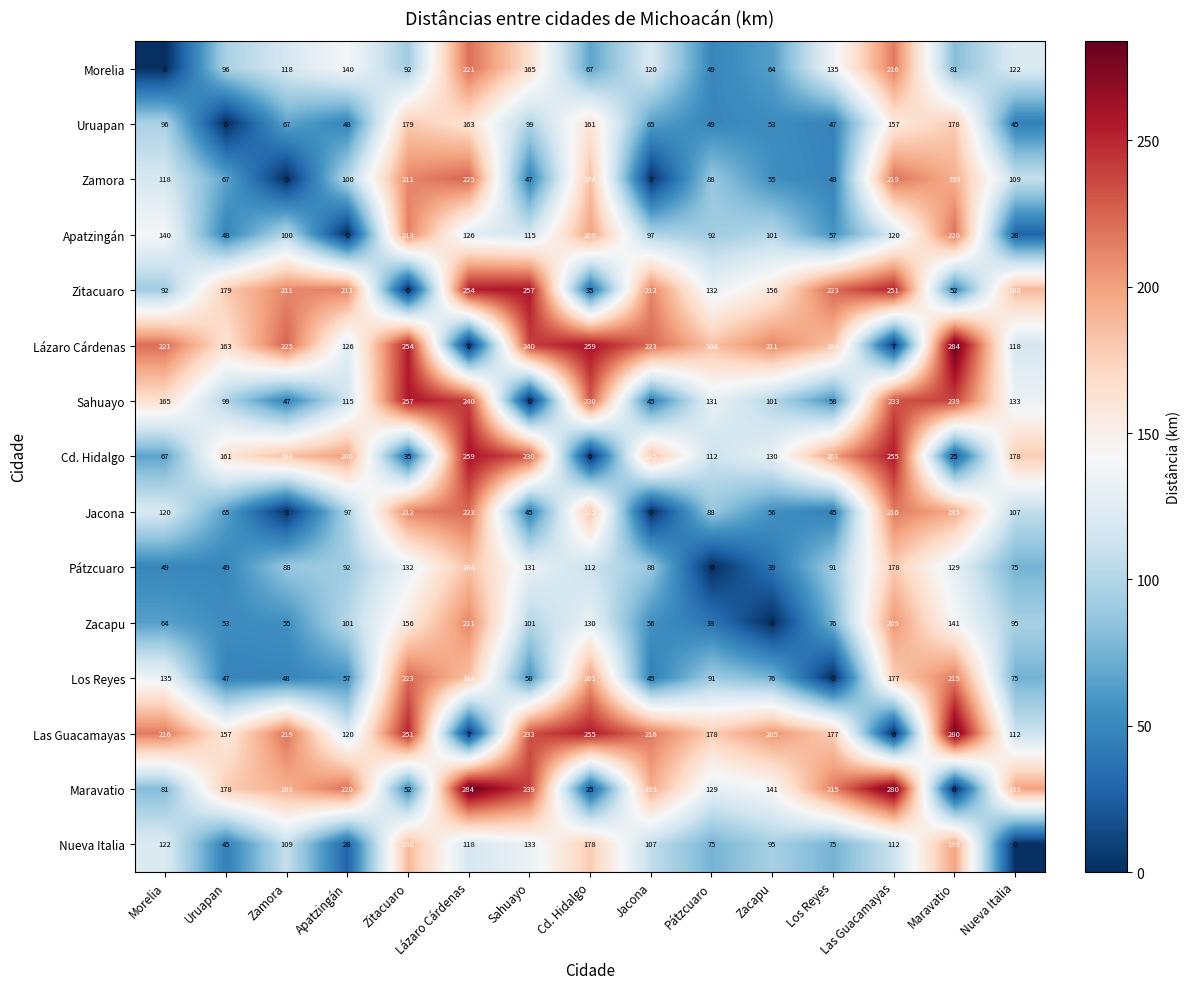

What is the difference between the Los Reyes values at Apatzingán and Zacapu?

19